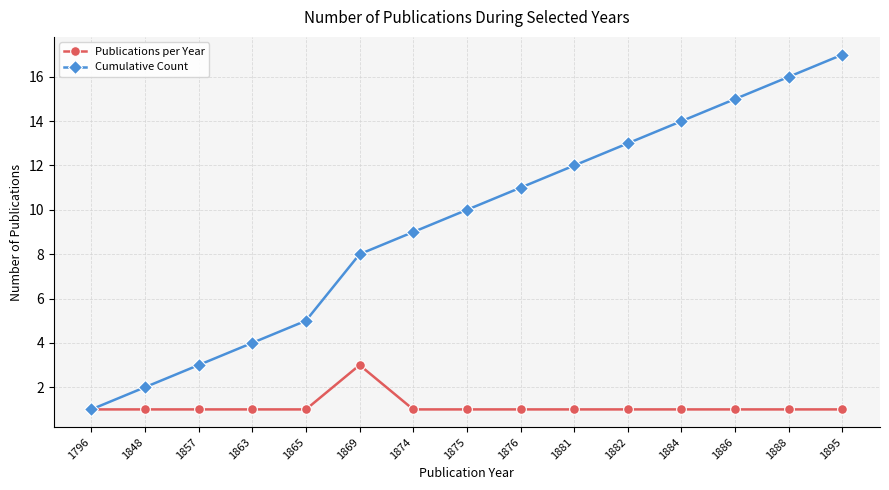

What is the sum of the Publications per Year values at 1881 and 1857?

2